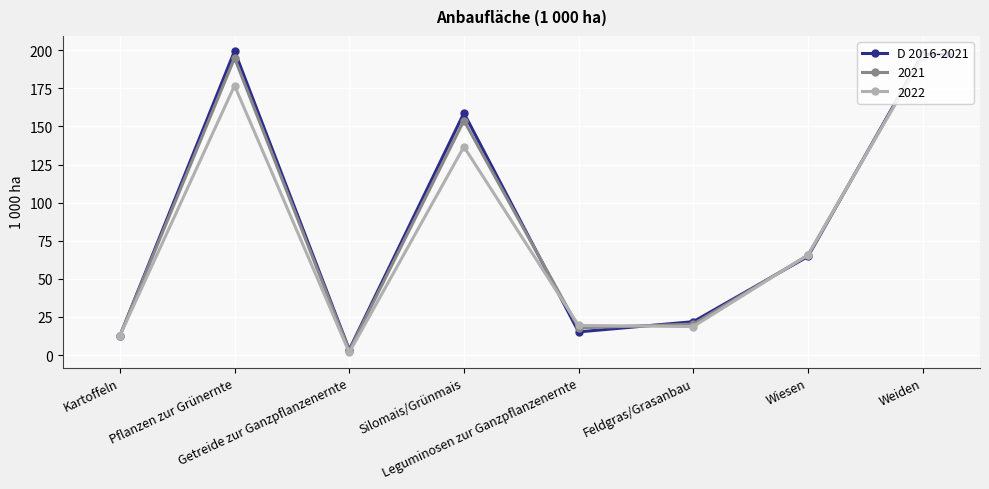

What is the minimum value shown in the chart?

1.7